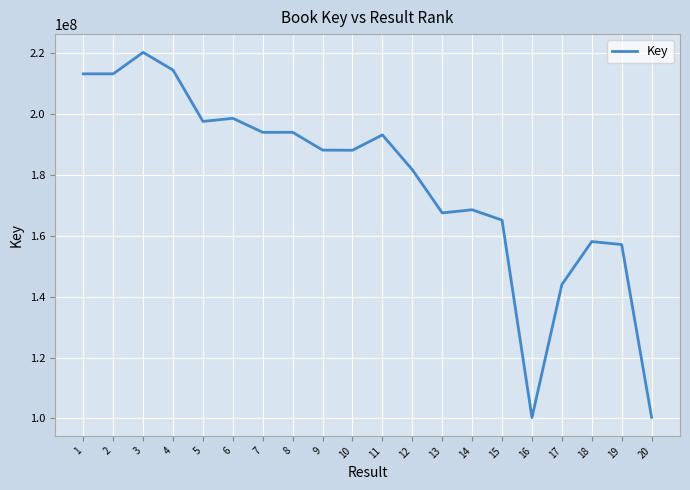

What is the difference between the values at 10 and 13?

20563411